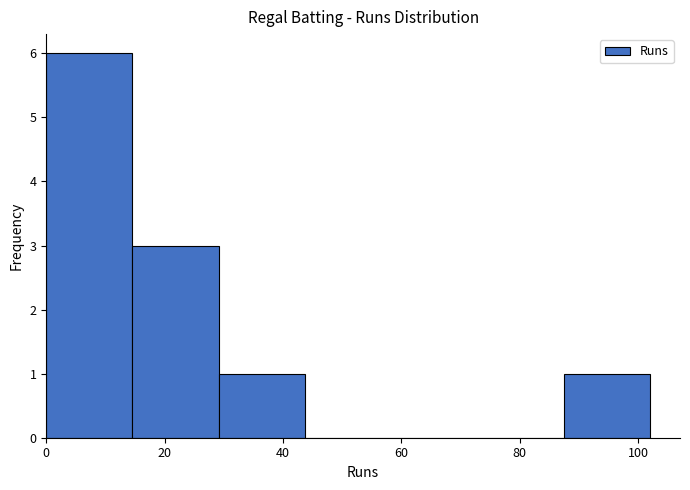

Reading left to right, transcribe this chart: for each bar, give the range it covers on the x-axis and its height. Neither the bar edges nor the heights are printed on the chart, so give them approximately, as read against the axes.

0 to 14: 6
14 to 30: 3
30 to 44: 1
44 to 58: 0
58 to 72: 0
72 to 88: 0
88 to 102: 1